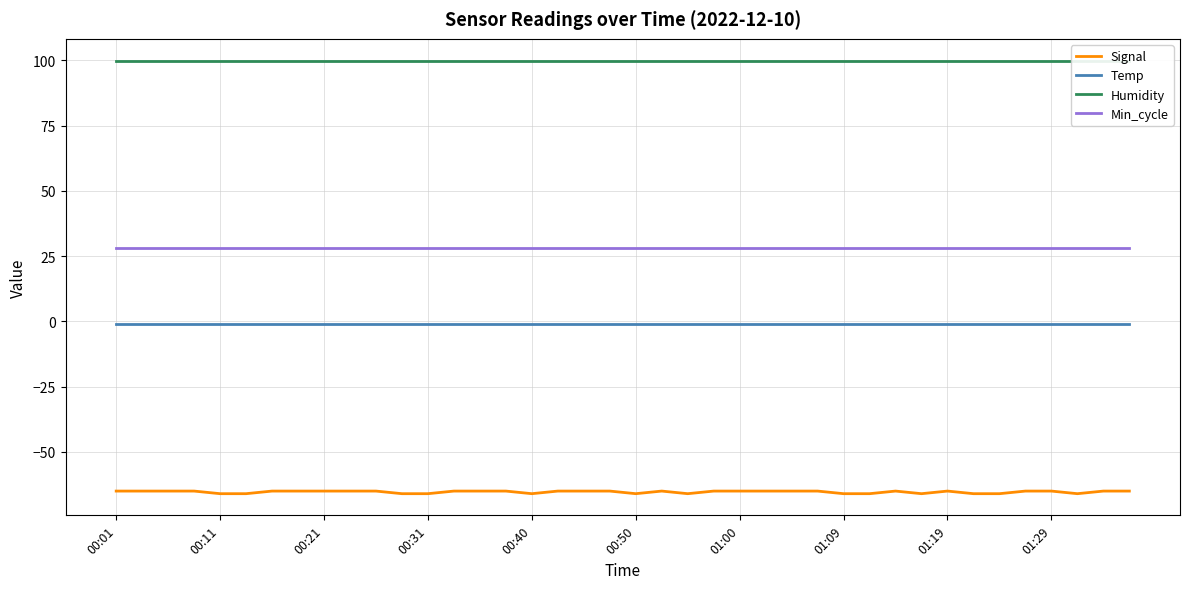

True or false: Min_cycle and Humidity cross at least once.

False